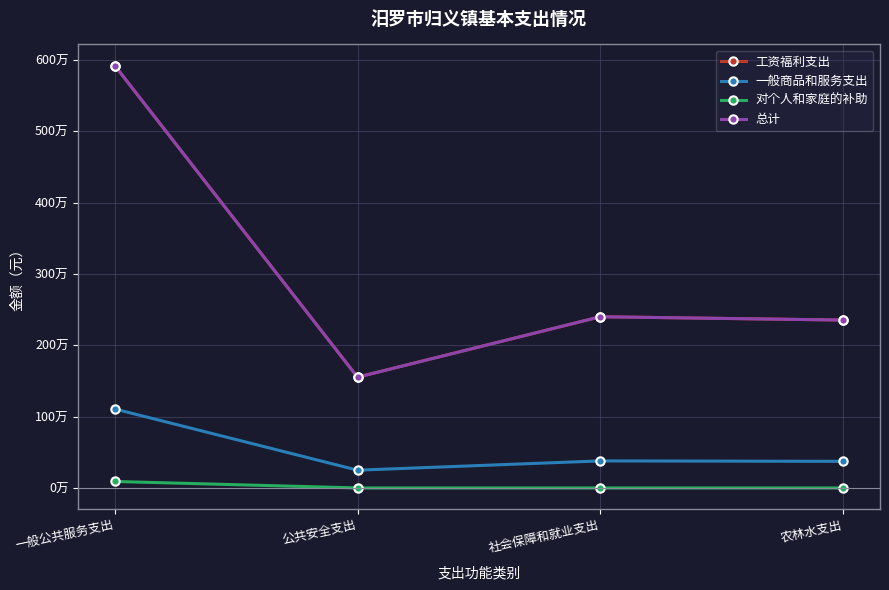

Does the chart have visible grid lines?

Yes